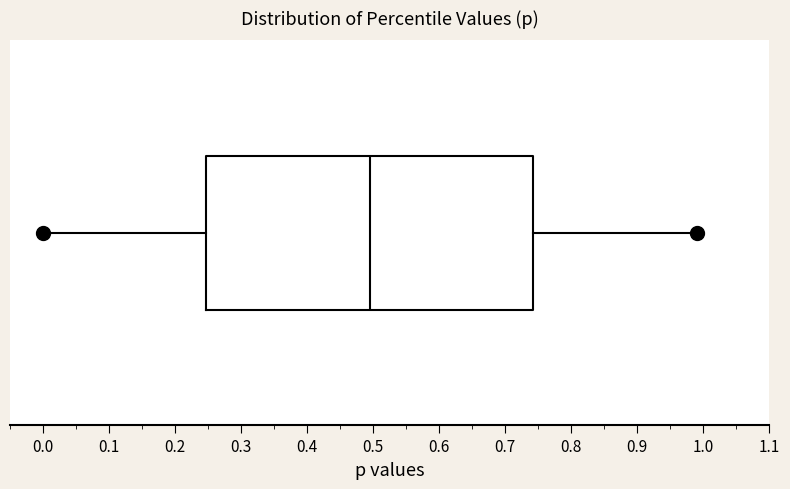

Where does the median line of the box sit on the x-axis? The values are not printed on the chart, so give them approximately, as read against the axis.

0.50